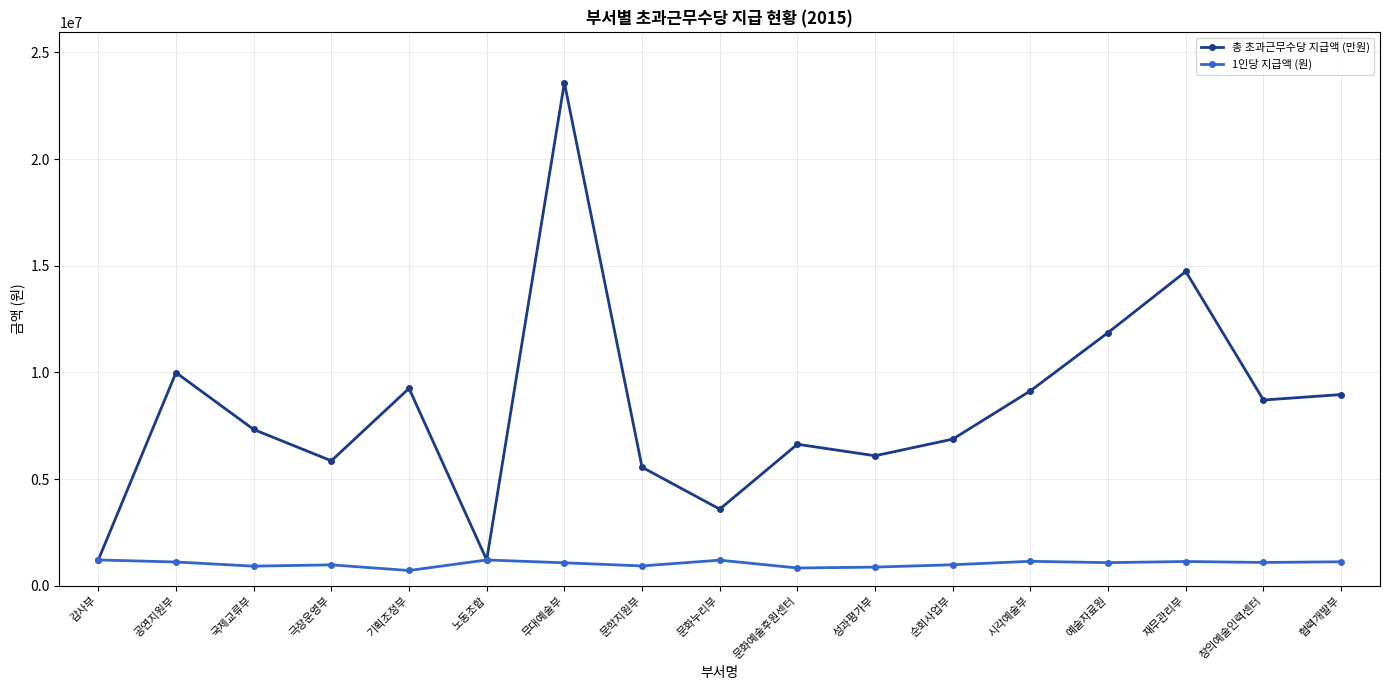

Between 예술자료원 and 창의예술인력센터, which series saw the biggest shift?

총 초과근무수당 지급액 (만원)